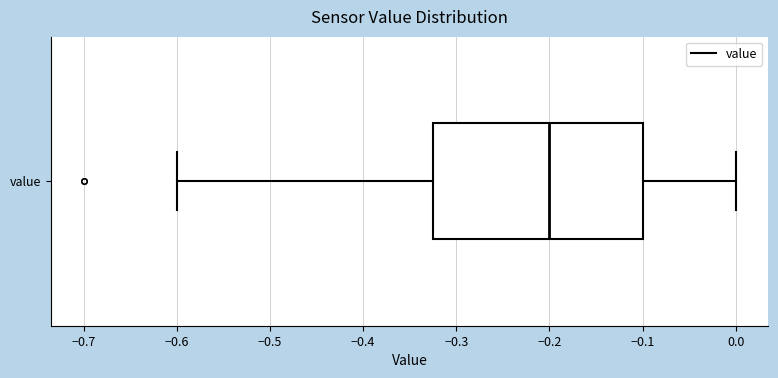

Transcribe this box plot: give where the median line is, the range the box spans, and where the two whiskers end, as read against the x-axis. The values are not printed on the chart, so give them approximately, as read against the axis.

median -0.20, box -0.32 to -0.10, whiskers -0.60 to 0.00